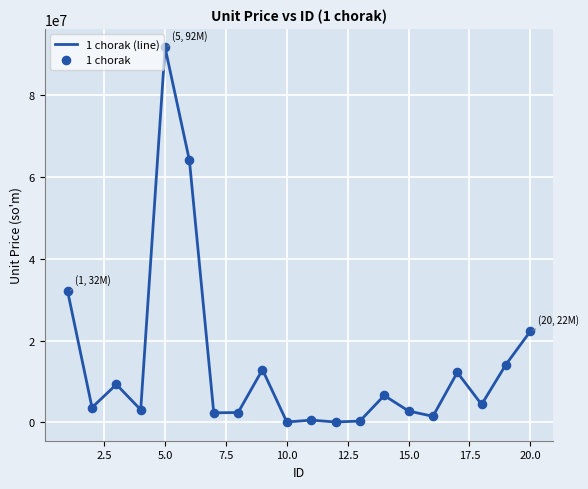

What is the greatest value displayed?

91585060